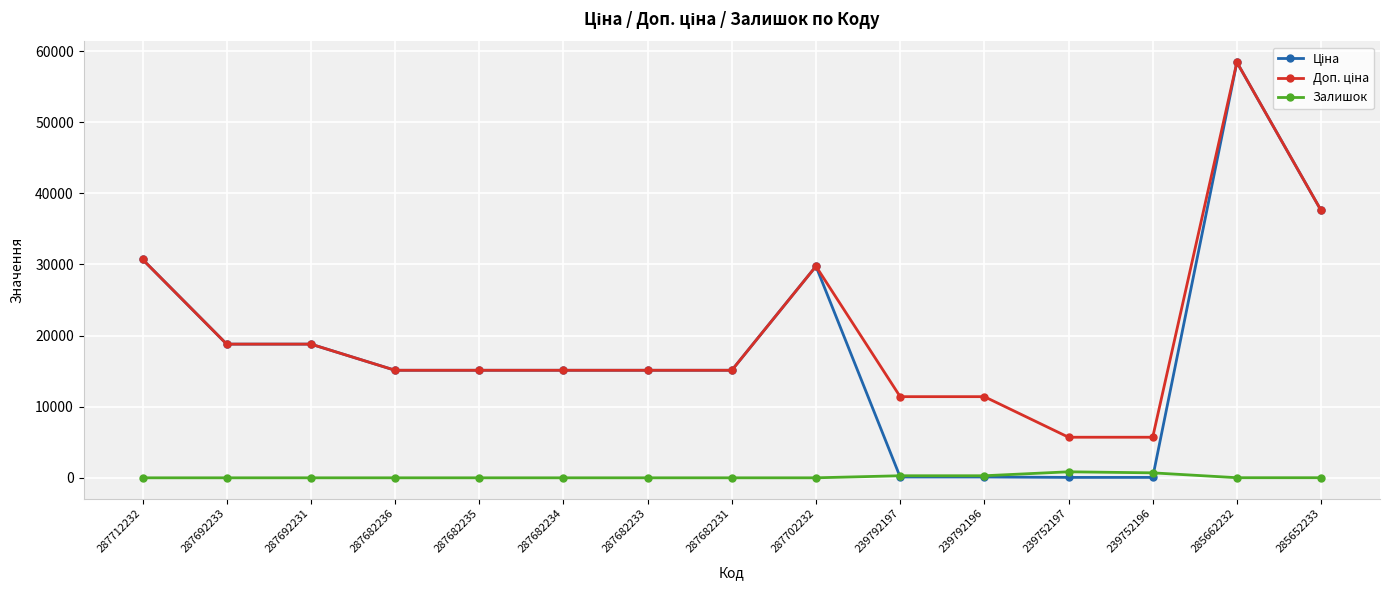

Is it true that Залишок equals 14.0 at 285662232?

True